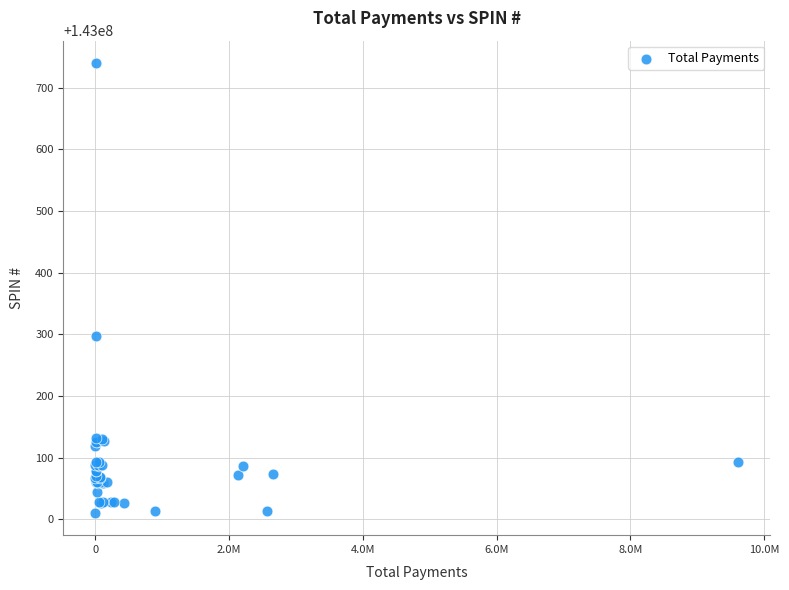

What Y value in the scatter plot is closest to 143000375?

143000297